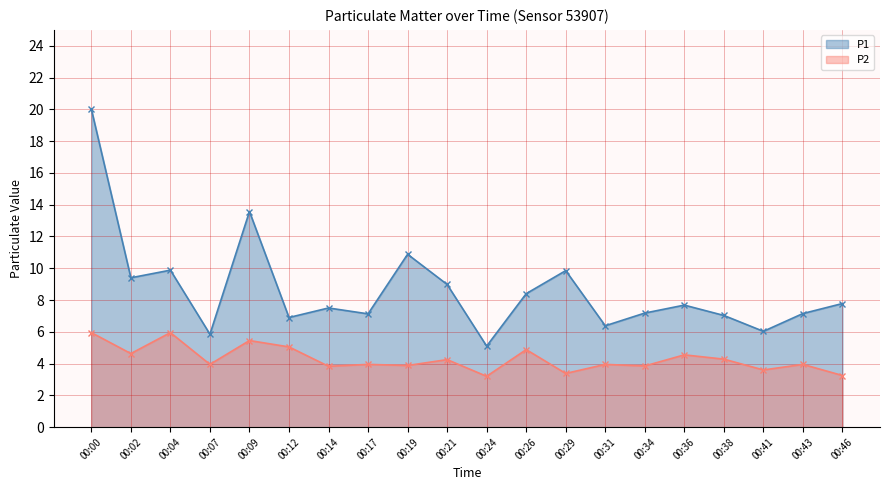

Reading left to right, list all the values displayed in this chart.

P1: 00:00=20.0	00:02=9.4	00:04=9.9	00:07=5.8	00:09=13.6	00:12=6.9	00:14=7.5	00:17=7.1	00:19=10.9	00:21=9.0	00:24=5.1	00:26=8.4	00:29=9.8	00:31=6.4	00:34=7.2	00:36=7.7	00:38=7.0	00:41=6.0	00:43=7.2	00:46=7.8
P2: 00:00=6.0	00:02=4.6	00:04=6.0	00:07=4.0	00:09=5.5	00:12=5.0	00:14=3.8	00:17=4.0	00:19=3.9	00:21=4.2	00:24=3.2	00:26=4.9	00:29=3.4	00:31=4.0	00:34=3.9	00:36=4.5	00:38=4.3	00:41=3.6	00:43=4.0	00:46=3.2